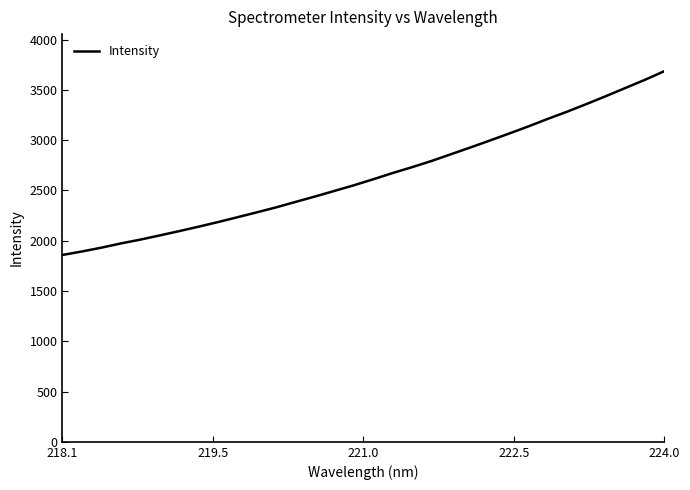

What is the difference between the maximum and minimum values?

1827.9